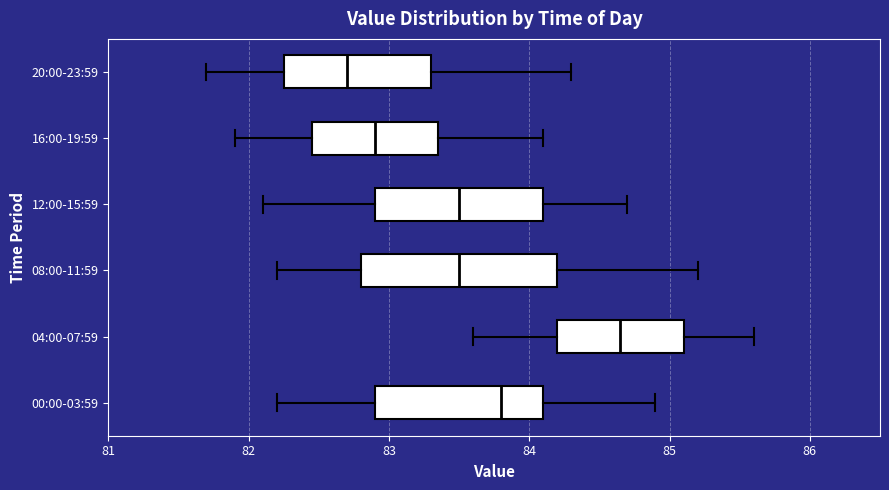

Comparing the boxes themselves (not the whiskers), which one is the widest?

08:00-11:59